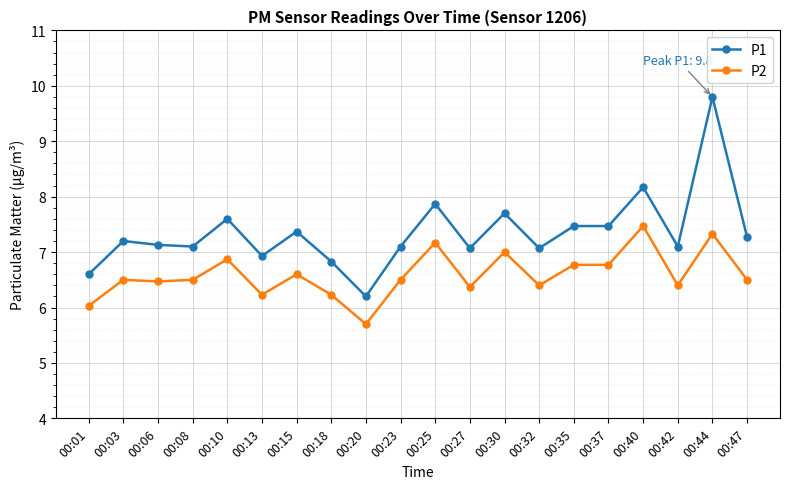

Is this an area chart (filled region under the line)?

No